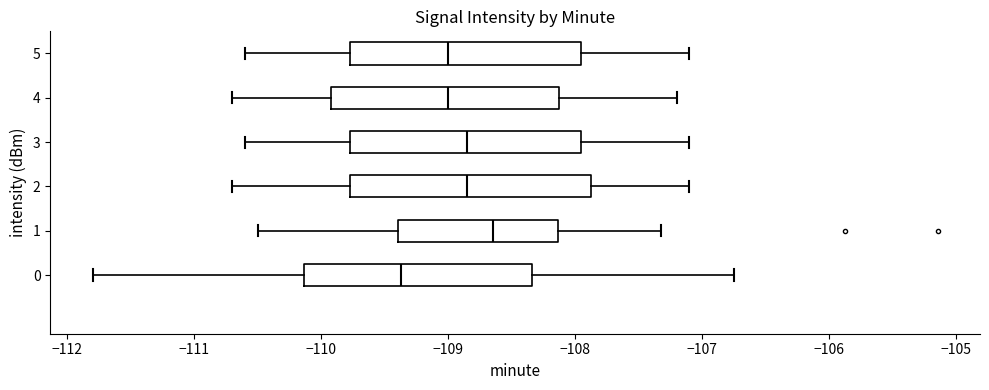

Reading bottom to top, transcribe this box plot: for each box, give where its median line is, the range the box spans, and where its two whiskers end, as read against the x-axis. The values are not printed on the chart, so give them approximately, as read against the axis.

0: median -109.4, box -110.1 to -108.3, whiskers -111.8 to -106.7
1: median -108.6, box -109.4 to -108.1, whiskers -110.5 to -107.3
2: median -108.8, box -109.8 to -107.9, whiskers -110.7 to -107.1
3: median -108.8, box -109.8 to -107.9, whiskers -110.6 to -107.1
4: median -109.0, box -109.9 to -108.1, whiskers -110.7 to -107.2
5: median -109.0, box -109.8 to -107.9, whiskers -110.6 to -107.1